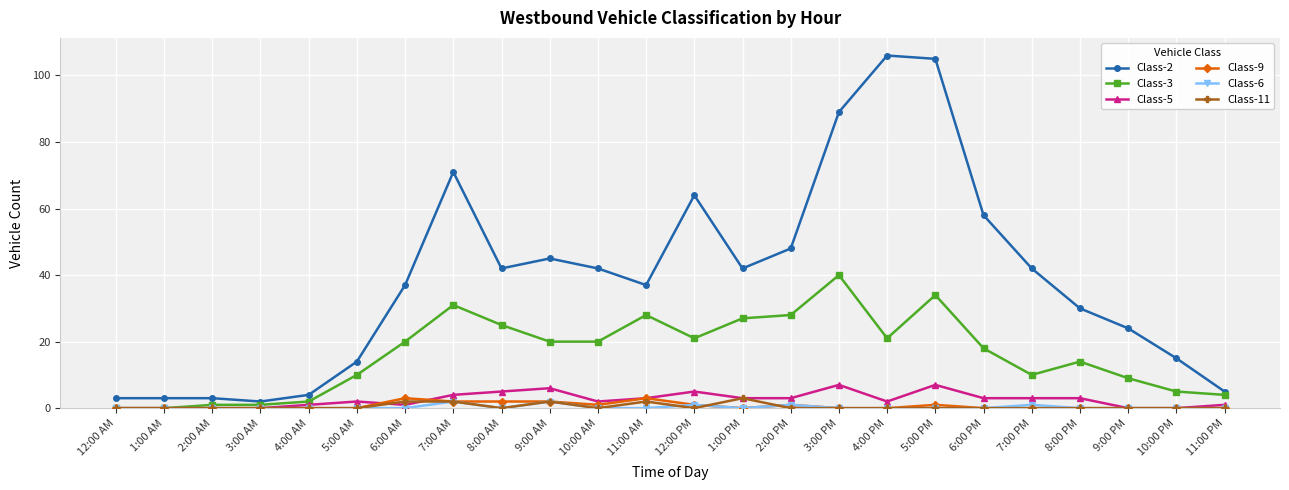

What is the difference between the highest and lowest values at 3:00 PM?

89